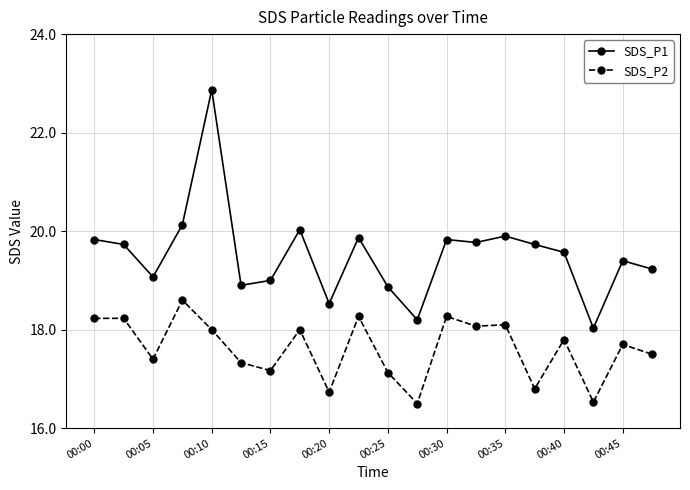

What is the difference between the maximum and minimum values in the SDS_P2 series?

2.1